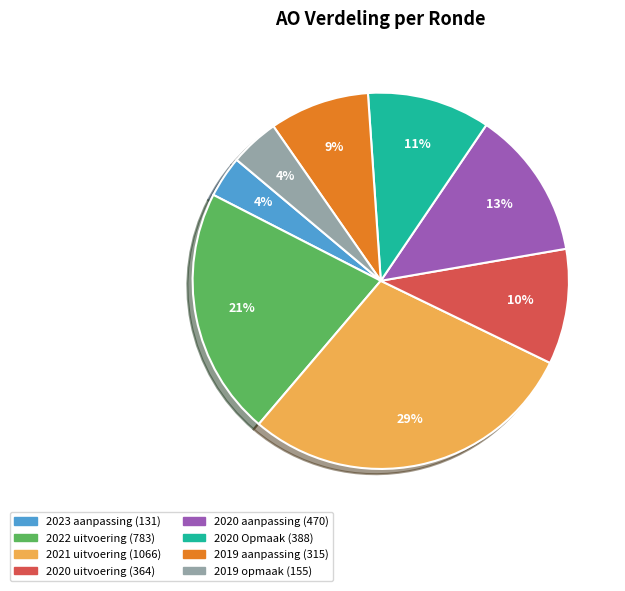

Which category has the biggest portion of the pie?

2021 uitvoering